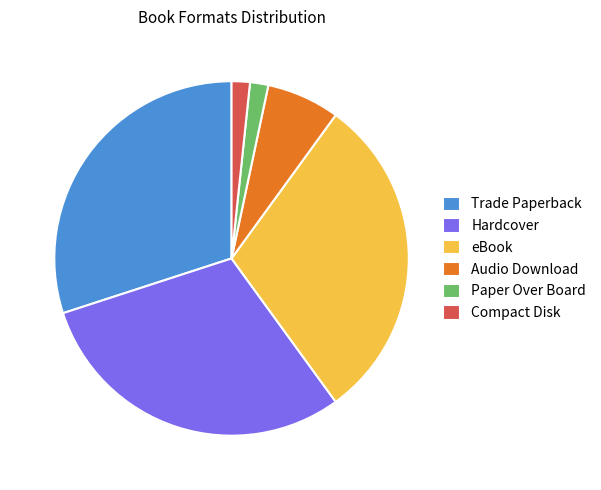

Is it true that eBook is 30% of the pie?

True